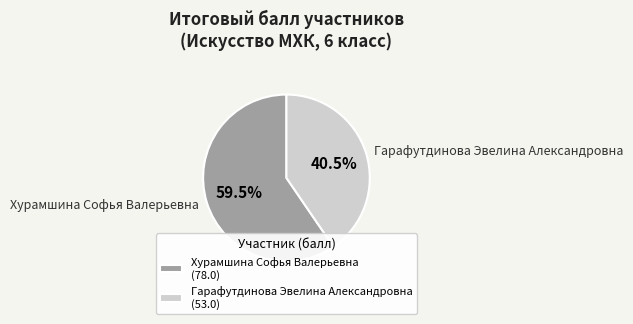

Is Гарафутдинова Эвелина Александровна the majority of the pie?

No